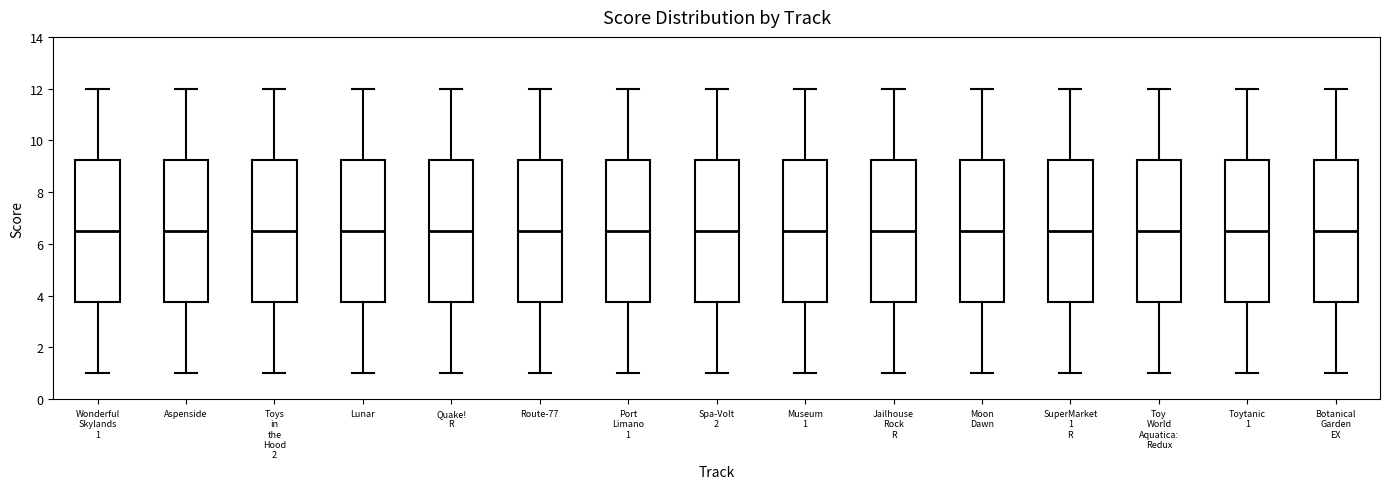

Where does the lower whisker of the box for Toys in the Hood 2 end on the y-axis? The values are not printed on the chart, so give them approximately, as read against the axis.

1.0